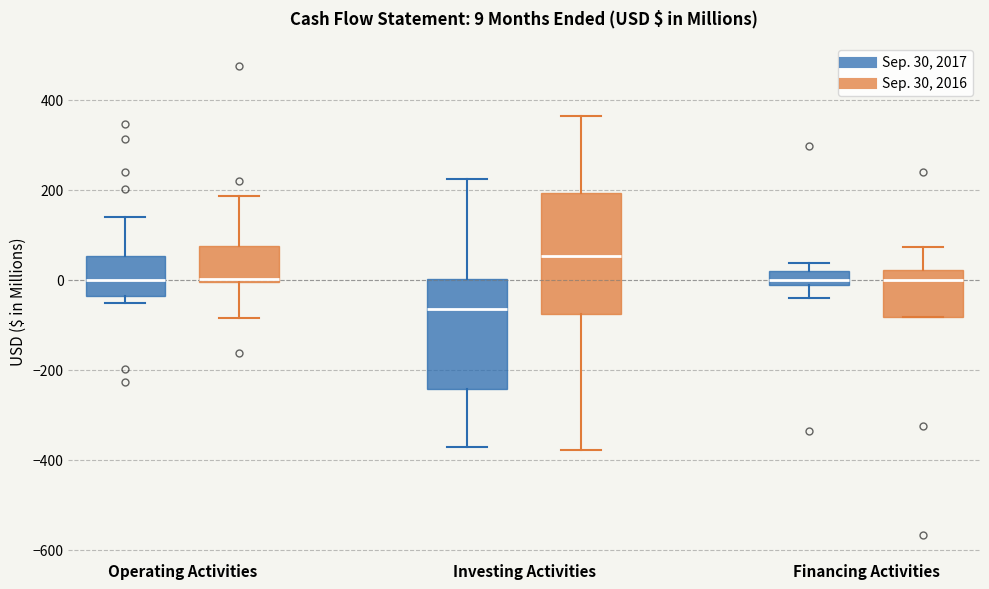

Which box is the tallest, from its lower edge to its upper edge?

Investing Activities (Sep. 30, 2016)